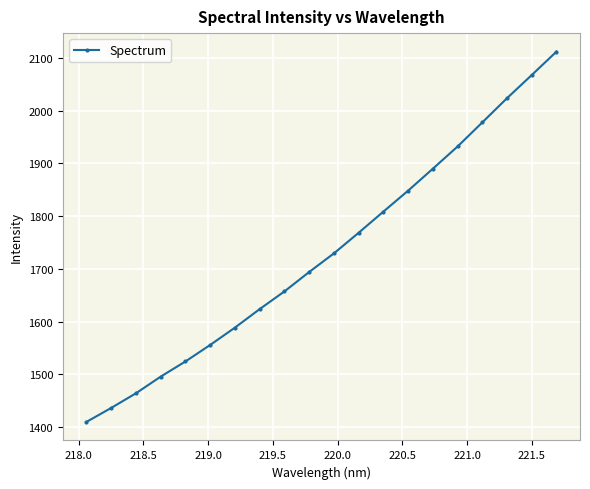

True or false: the data has more than 2 interior local peaks.

False